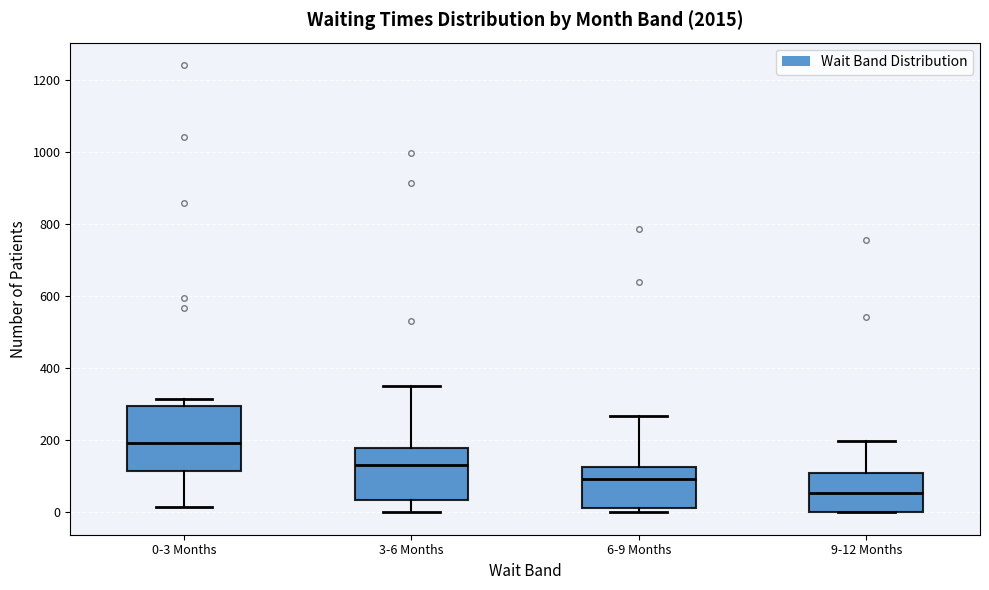

Where is the upper edge of the box for 3-6 Months on the y-axis? The values are not printed on the chart, so give them approximately, as read against the axis.

180